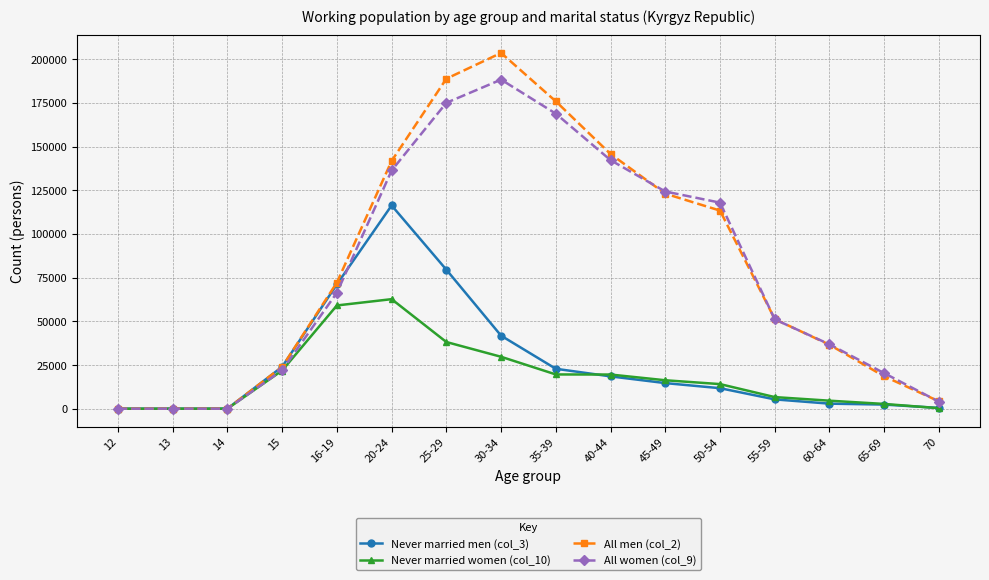

Which series has the widest spread of values?

All men (col_2)